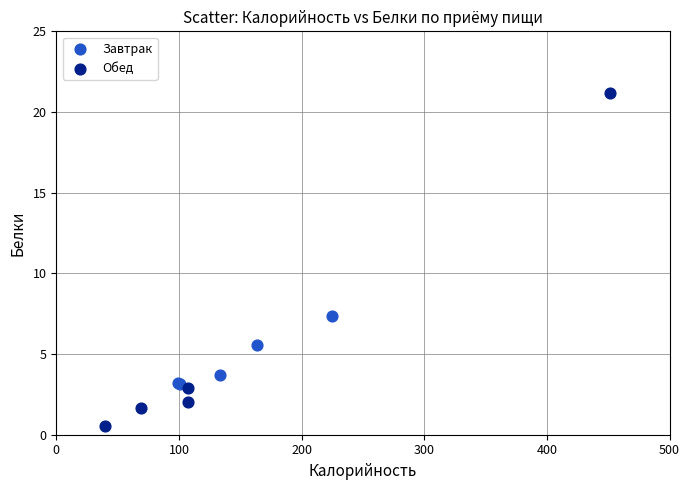

What are all the series names shown in the legend?

Завтрак, Обед